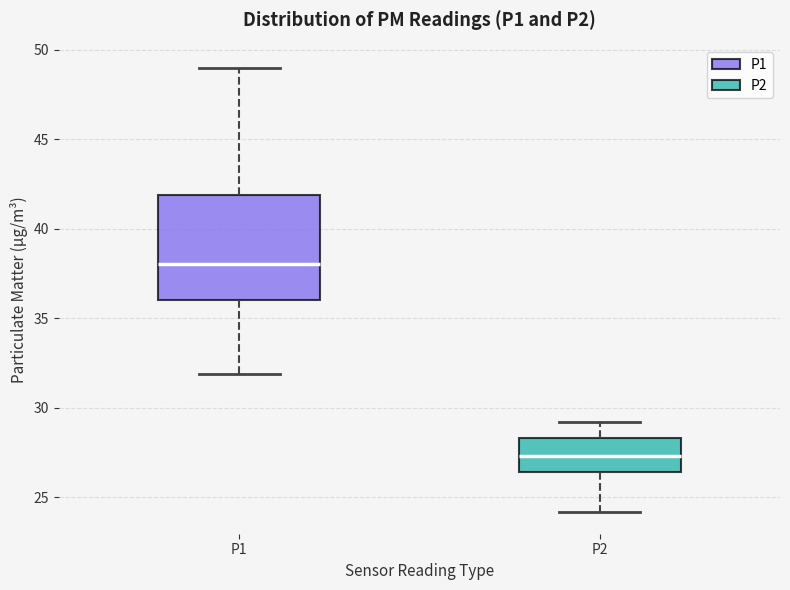

Which box's median line is the lowest?

P2